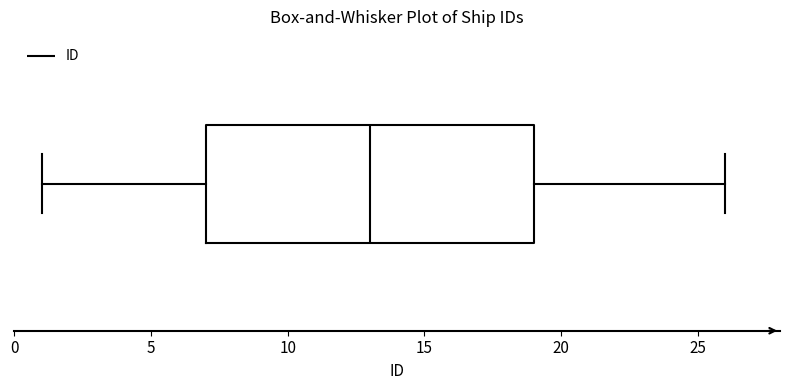

Transcribe this box plot: give where the median line is, the range the box spans, and where the two whiskers end, as read against the x-axis. The values are not printed on the chart, so give them approximately, as read against the axis.

median 13, box 7 to 19, whiskers 1 to 26